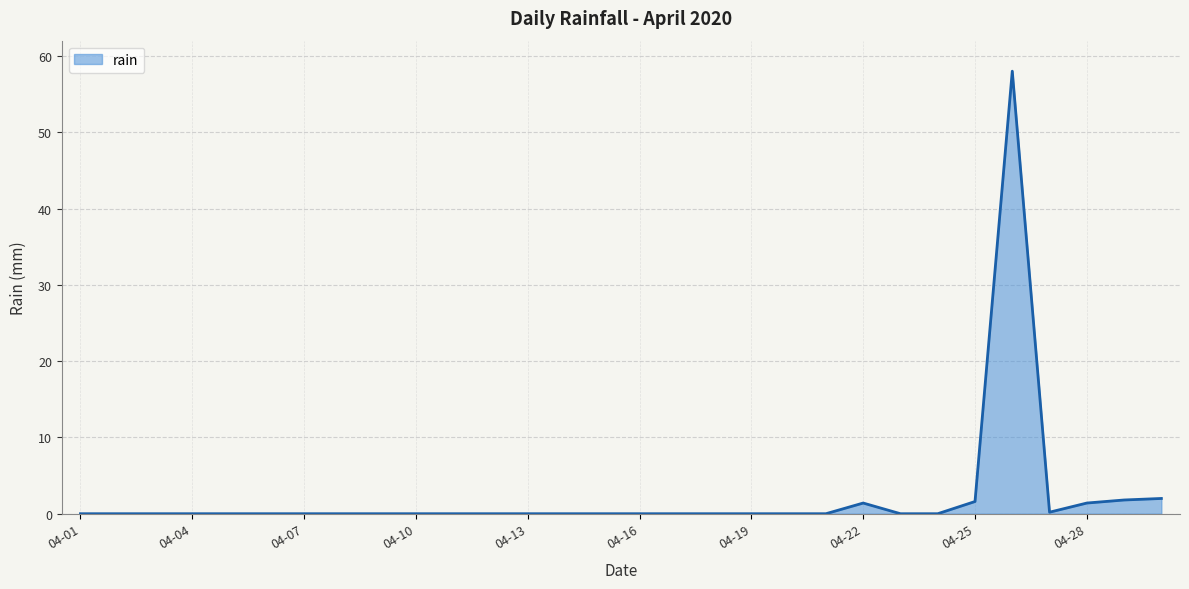

What is the maximum value shown in the chart?

58.0